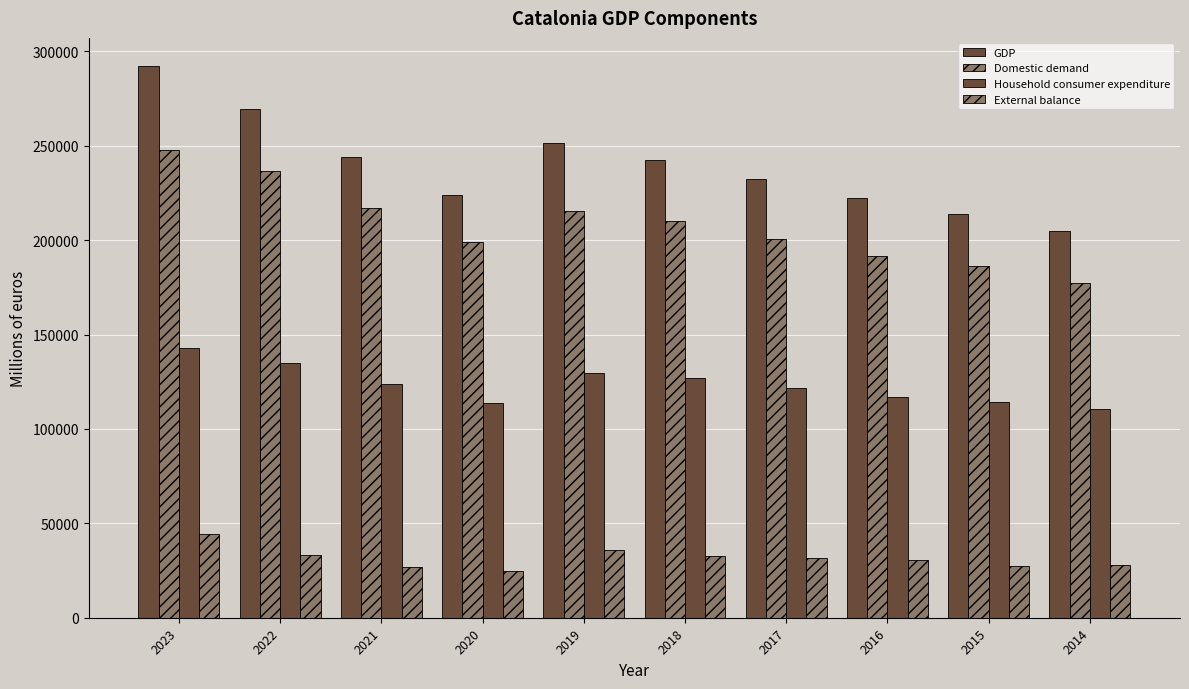

What is the highest value of the Household consumer expenditure series?

143054